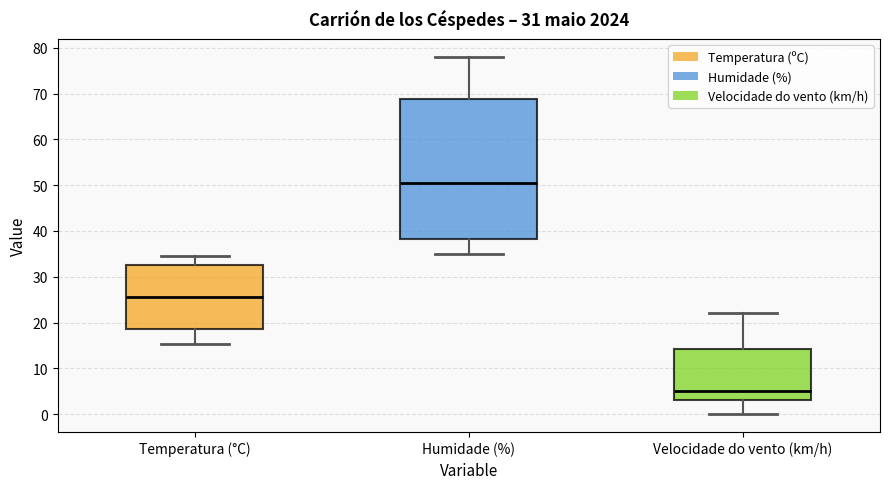

Which box is the tallest, from its lower edge to its upper edge?

Humidade (%)